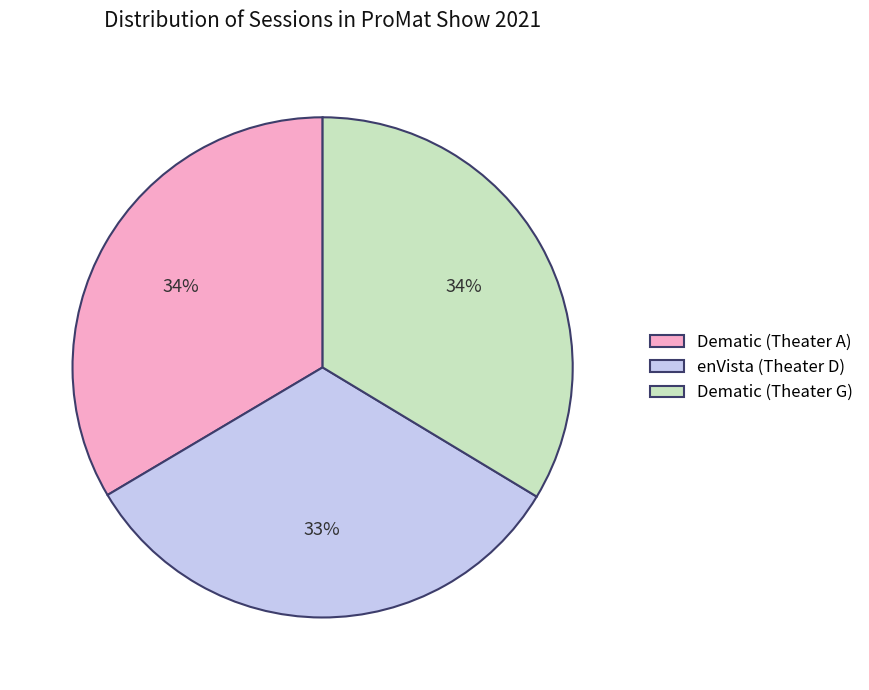

The Dematic (Theater G) slice represents 45% of the pie. True or false?

False